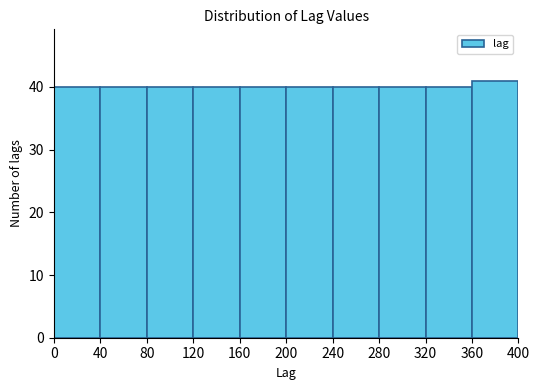

Reading left to right, transcribe this chart: for each bar, give the range it covers on the x-axis and its height. The values are not printed on the chart, so give them approximately, as read against the axis.

0 to 40: 40
40 to 80: 40
80 to 120: 40
120 to 160: 40
160 to 200: 40
200 to 240: 40
240 to 280: 40
280 to 320: 40
320 to 360: 40
360 to 400: 41